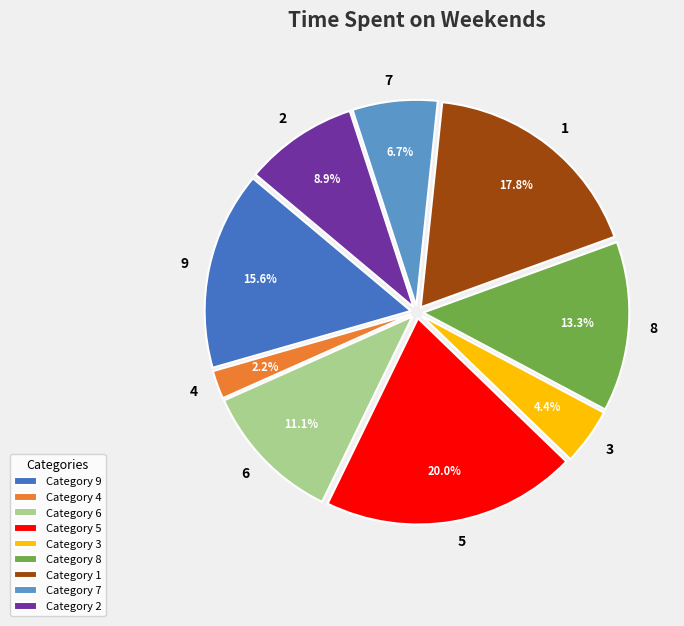

Count the number of slices in the pie.

9